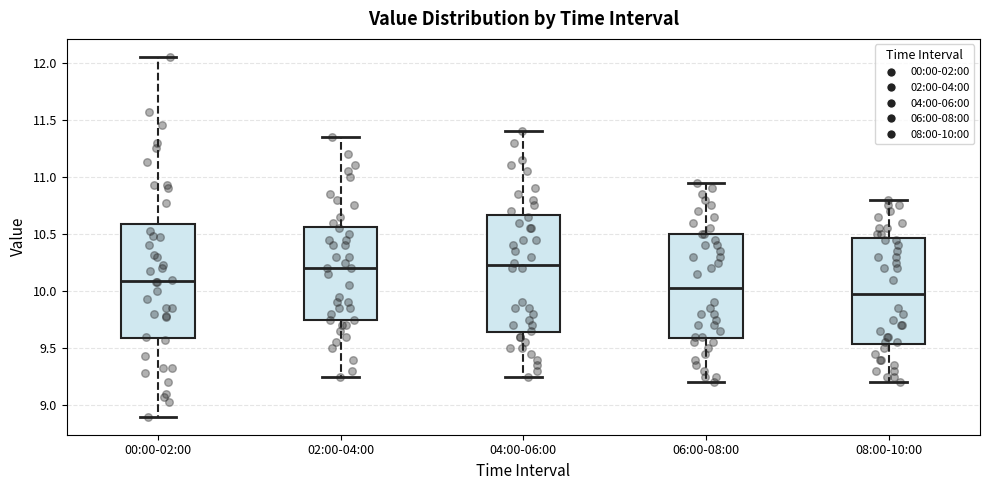

Reading left to right, read every box against the y-axis: the position of its median line, the range the box covers, and the ends of its whiskers. The values are not printed on the chart, so give them approximately, as read against the axis.

00:00-02:00: median 10.10, box 9.60 to 10.60, whiskers 8.90 to 12.05
02:00-04:00: median 10.20, box 9.75 to 10.55, whiskers 9.25 to 11.35
04:00-06:00: median 10.25, box 9.65 to 10.65, whiskers 9.25 to 11.40
06:00-08:00: median 10.05, box 9.60 to 10.50, whiskers 9.20 to 10.95
08:00-10:00: median 10.00, box 9.55 to 10.45, whiskers 9.20 to 10.80